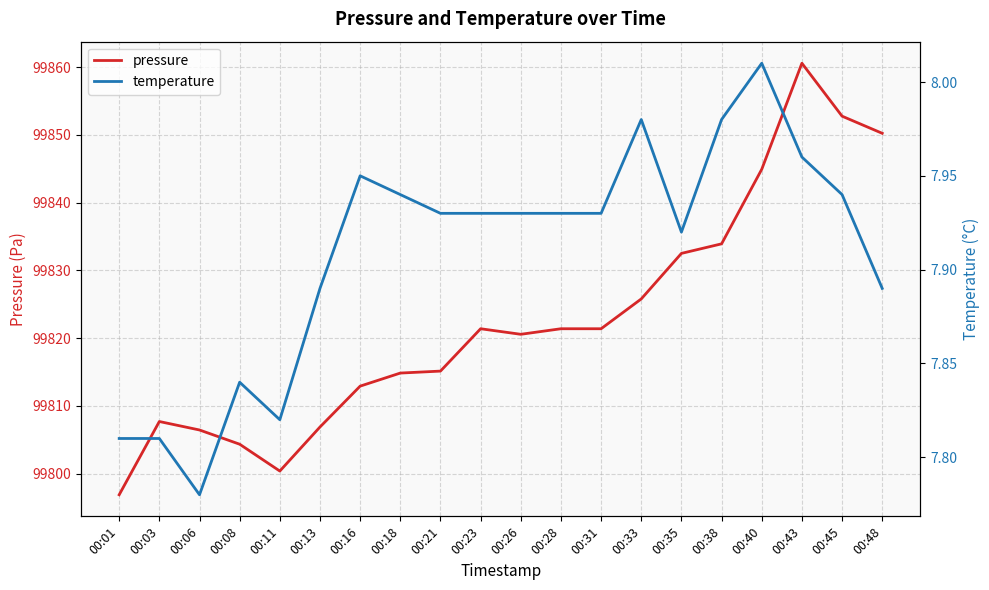

Is the value of temperature at 00:33 greater than the value of pressure at 00:21?

No